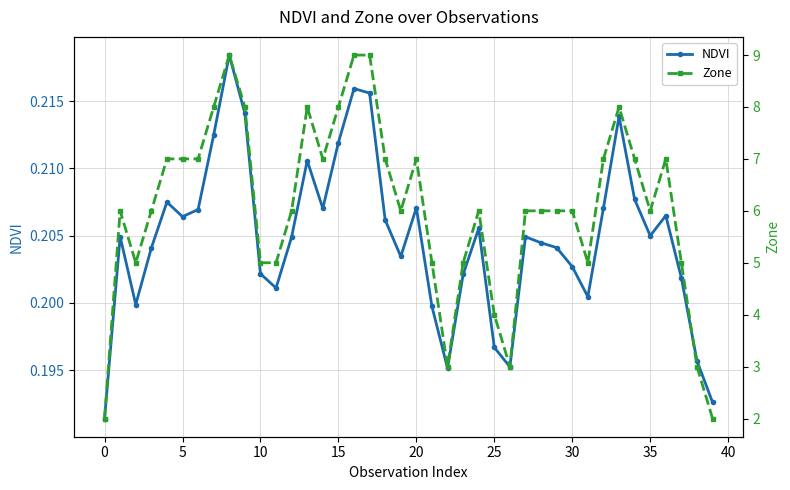

True or false: NDVI has more than 2 interior local peaks.

True